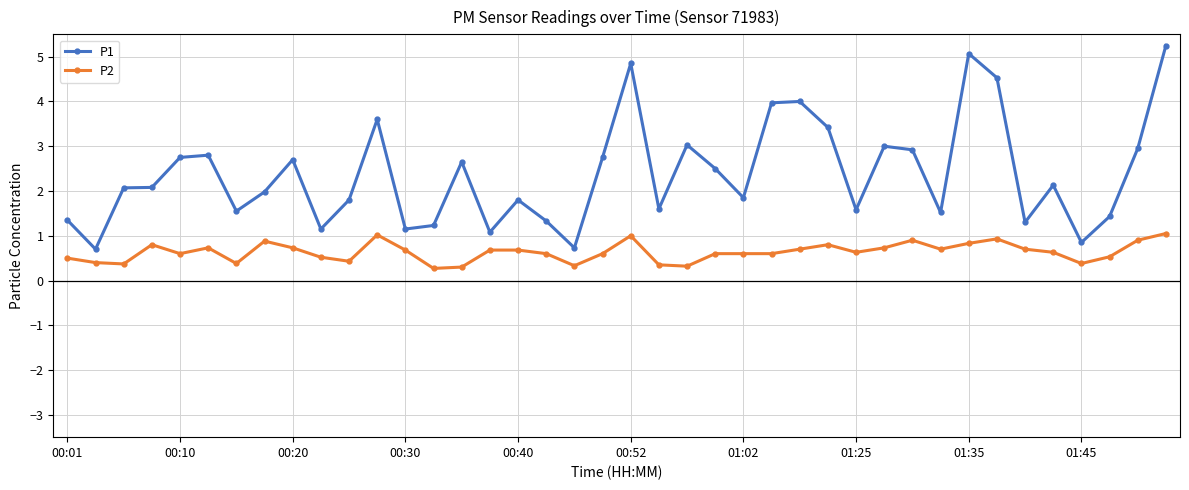

What is the minimum value for P1?

0.7